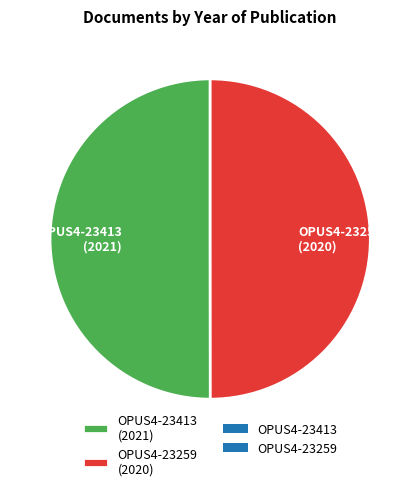

The OPUS4-23413 (2021) slice represents 50% of the pie. True or false?

True